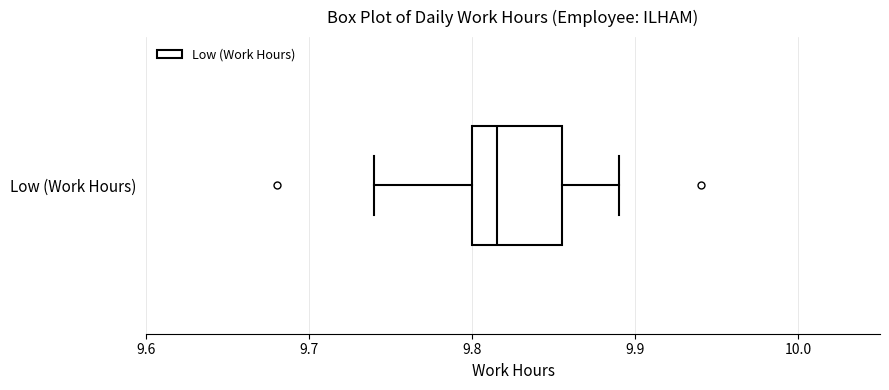

Where does the right whisker of the box for Low (Work Hours) end on the x-axis? The values are not printed on the chart, so give them approximately, as read against the axis.

9.89